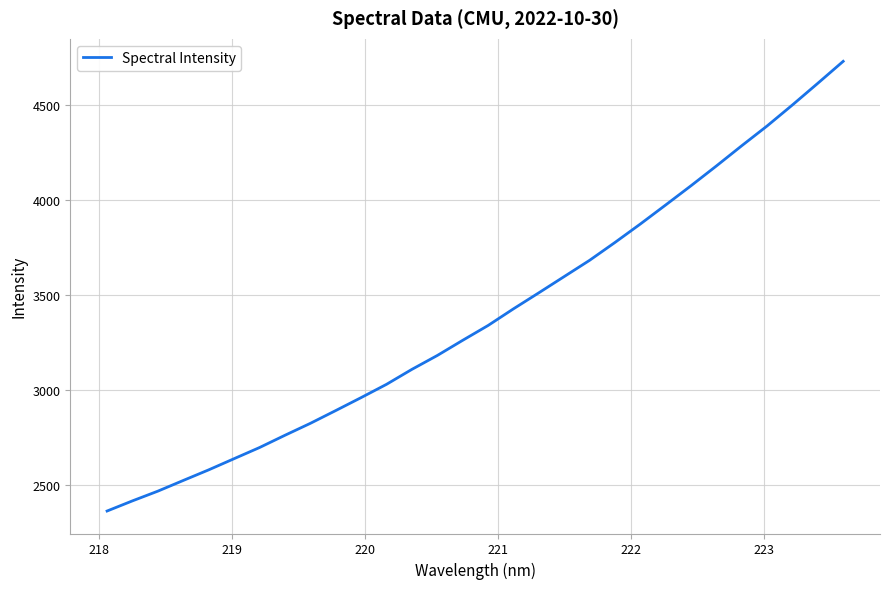

What is the smallest value displayed?

2364.7